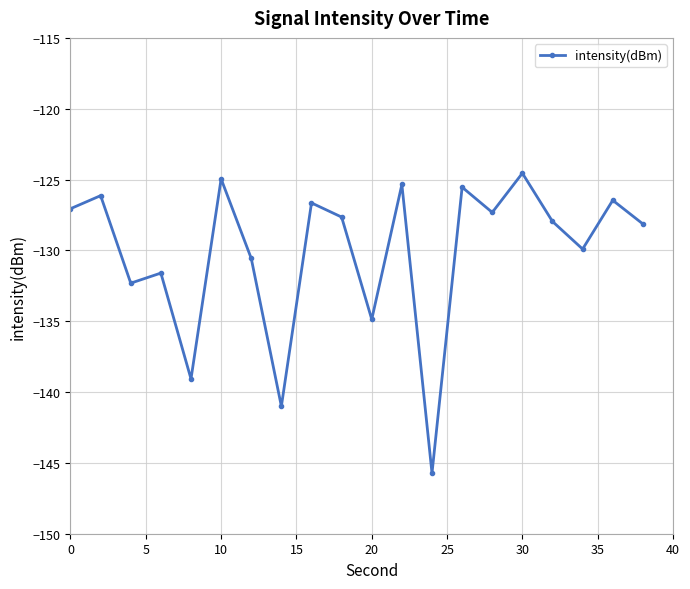

What is the difference between the second highest and second lowest values?

16.1